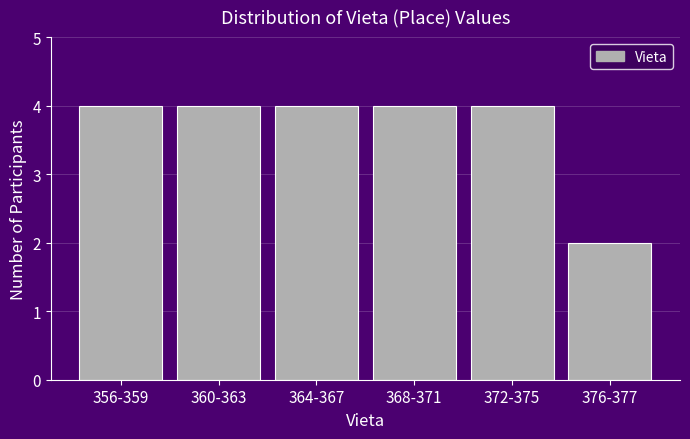

Reading left to right, transcribe all the data shown in this chart.

356-359=4	360-363=4	364-367=4	368-371=4	372-375=4	376-377=2